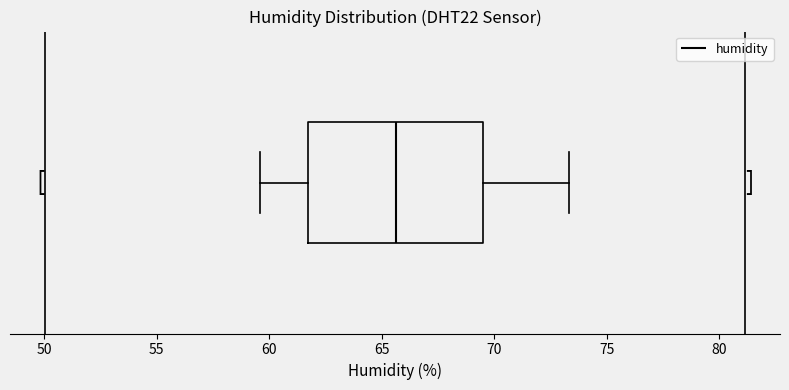

Transcribe this box plot: give where the median line is, the range the box spans, and where the two whiskers end, as read against the x-axis. The values are not printed on the chart, so give them approximately, as read against the axis.

median 65.5, box 61.5 to 69.5, whiskers 59.5 to 73.5